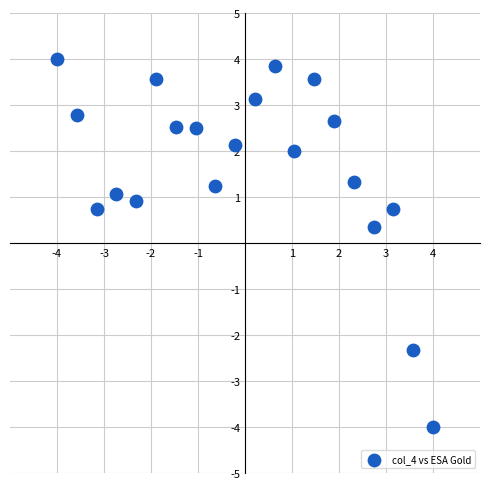

What Y value in the scatter plot is closest to 0?

0.3